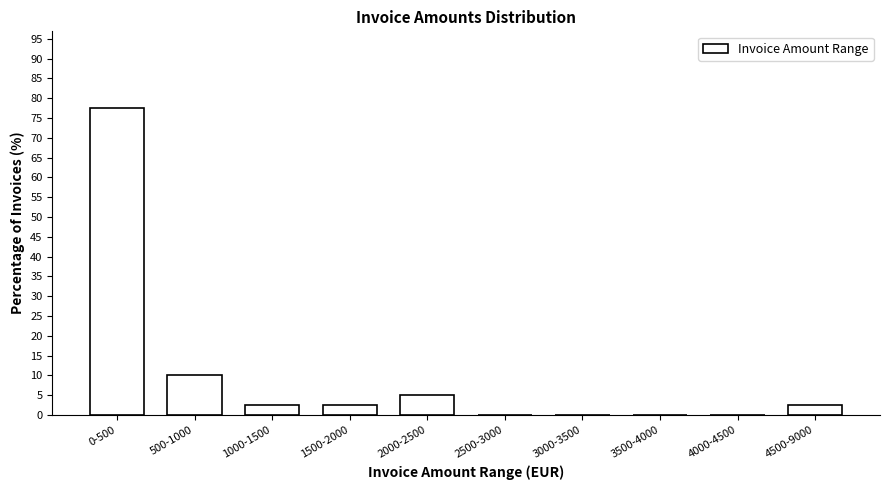

Reading left to right, list all the values displayed in this chart.

0-500=77.5	500-1000=10.0	1000-1500=2.5	1500-2000=2.5	2000-2500=5.0	2500-3000=0.0	3000-3500=0.0	3500-4000=0.0	4000-4500=0.0	4500-9000=2.5